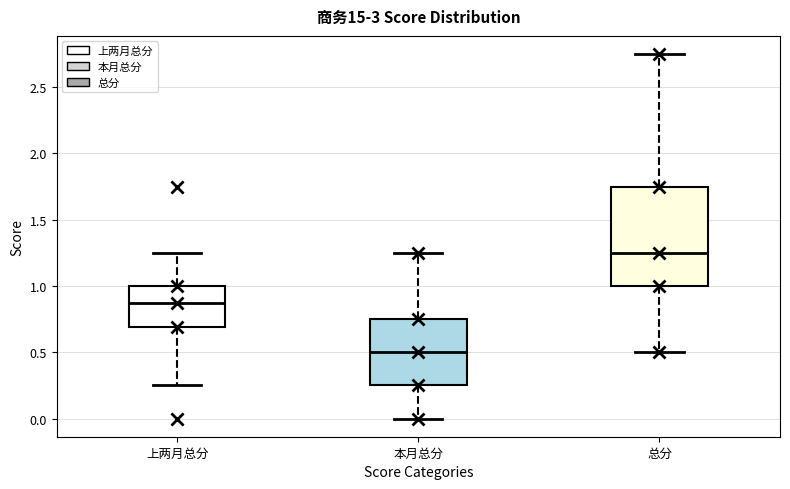

Where does the lower whisker of the box for 本月总分 end on the y-axis? The values are not printed on the chart, so give them approximately, as read against the axis.

0.00